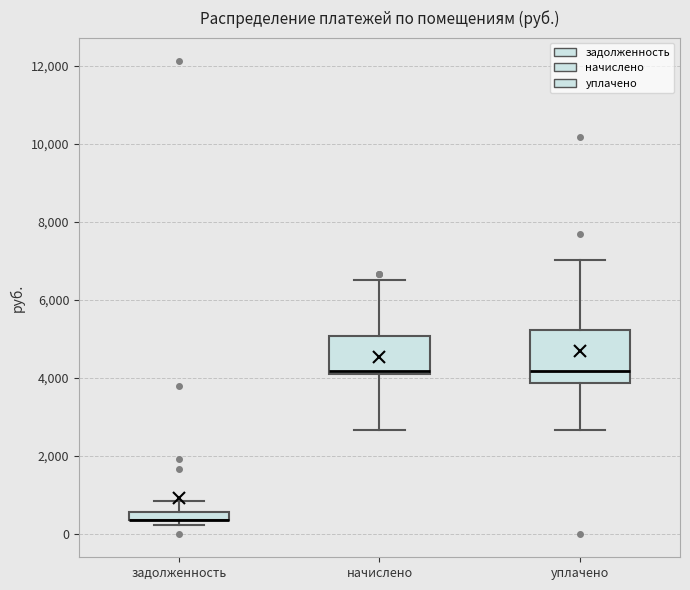

Which box is the tallest, from its lower edge to its upper edge?

уплачено